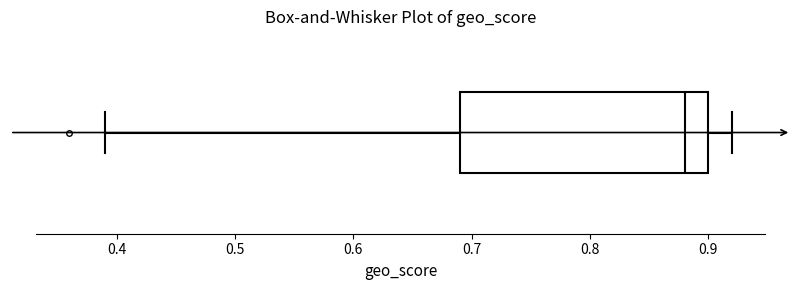

Where is the right edge of the box on the x-axis? The values are not printed on the chart, so give them approximately, as read against the axis.

0.90